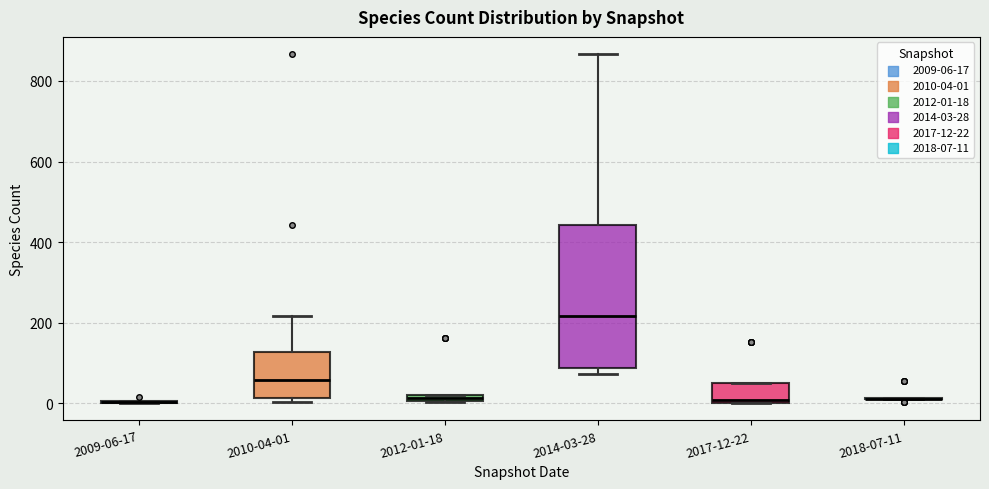

Comparing the boxes themselves (not the whiskers), which one is the tallest?

2014-03-28